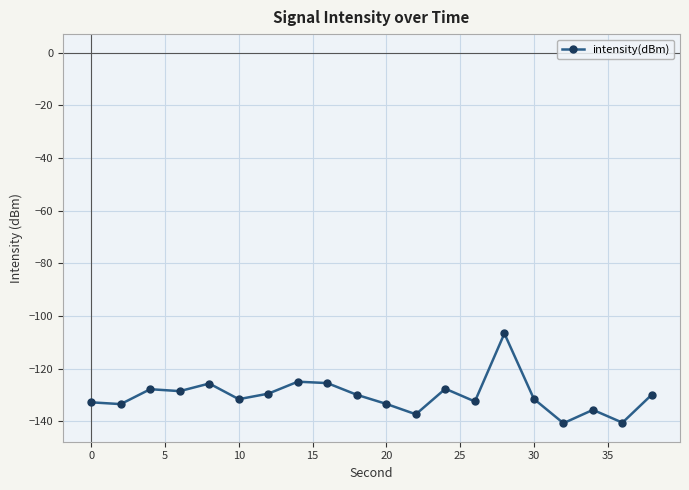

True or false: there are more than 0 points higher than both neighbors.

True